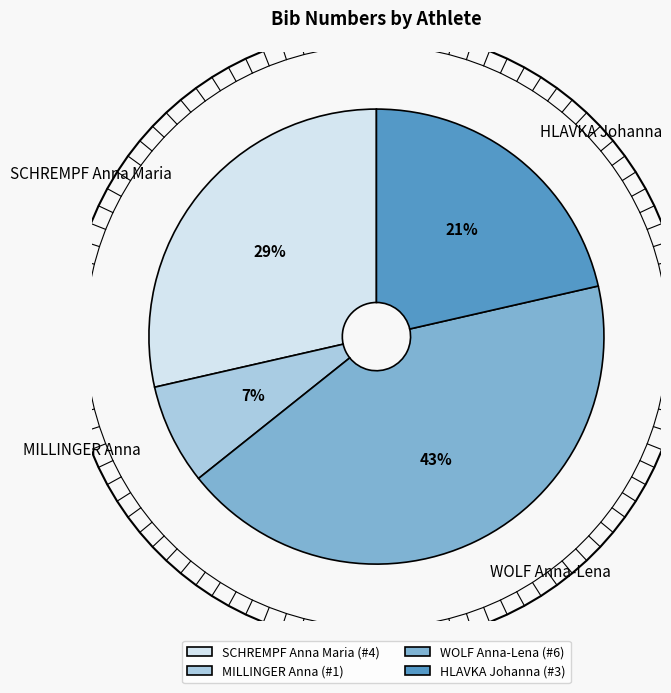

What percentage is the HLAVKA Johanna slice, to the nearest percent?

21%